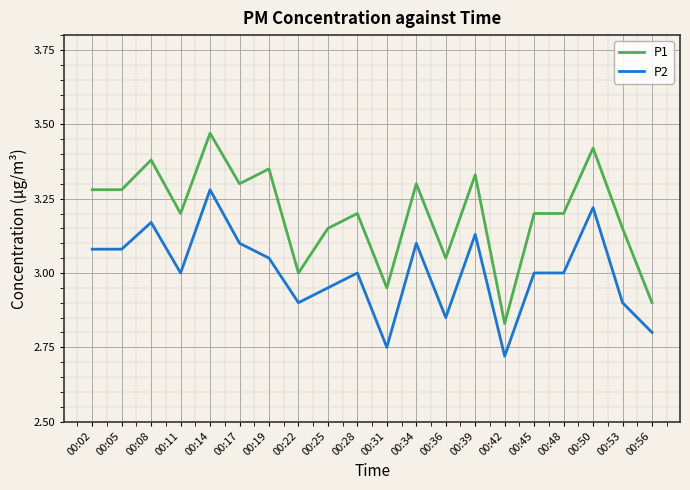

At which label does P2 reach its peak?

00:14